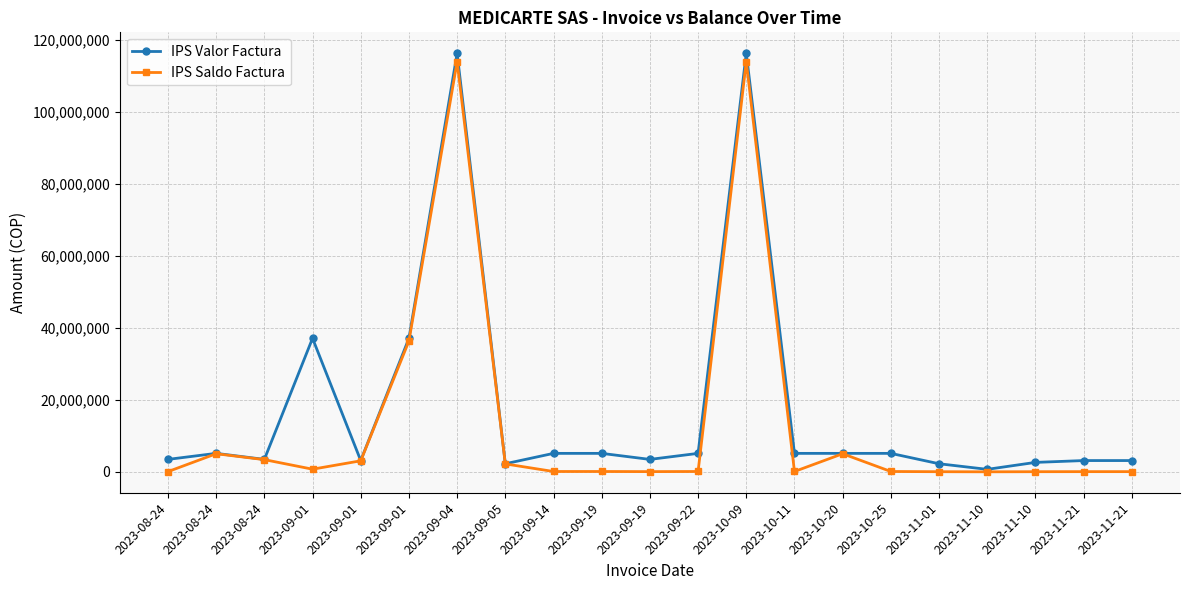

In IPS Saldo Factura, how many points are lower than both neighbors (excluding endpoints)?

4